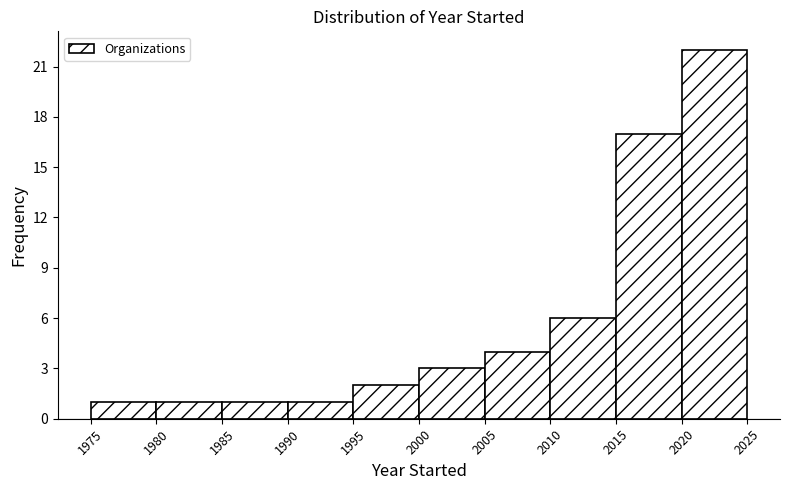

How tall is the bar that spans 1990 to 1995 on the x-axis? The values are not printed on the chart, so give them approximately, as read against the axis.

1